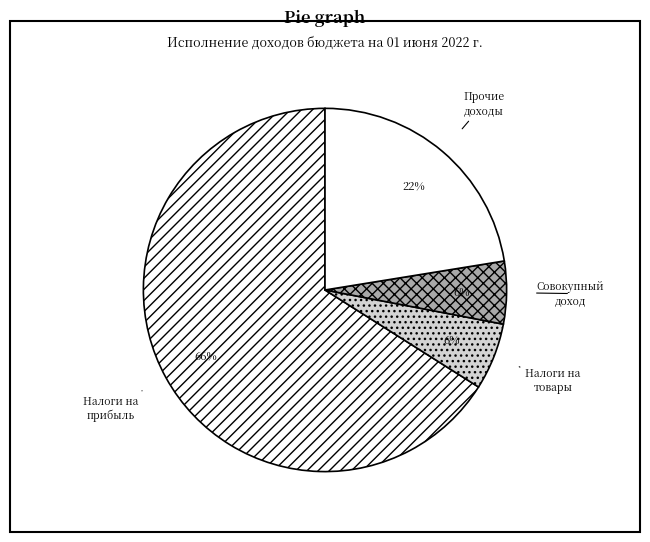

To the nearest percent, what percentage of the pie is Налоги на товары?

6%